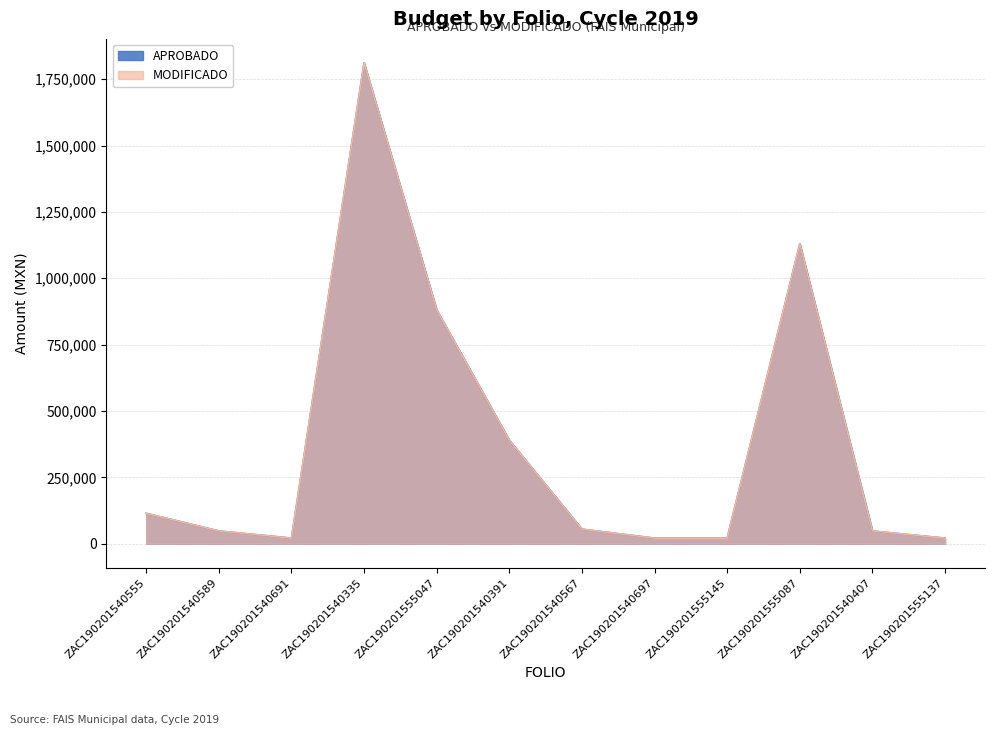

Which has a higher value, ZAC190201540567 or ZAC190201555087?

ZAC190201555087